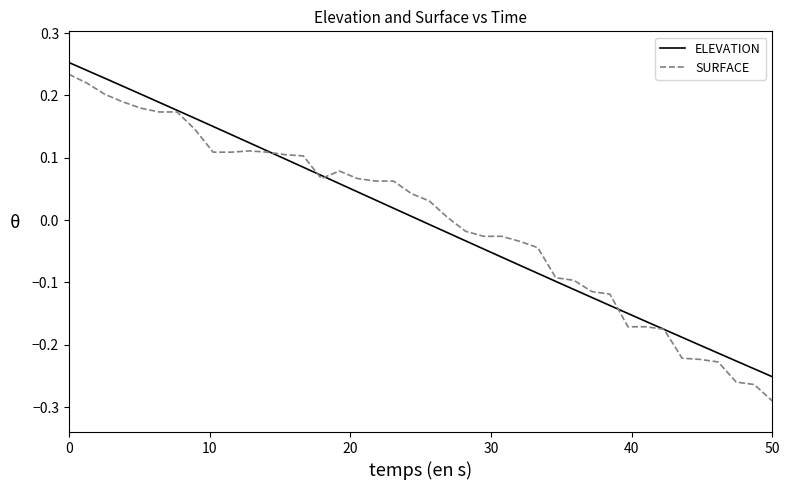

After their last crossing, which series has the higher values: ELEVATION or SURFACE?

ELEVATION